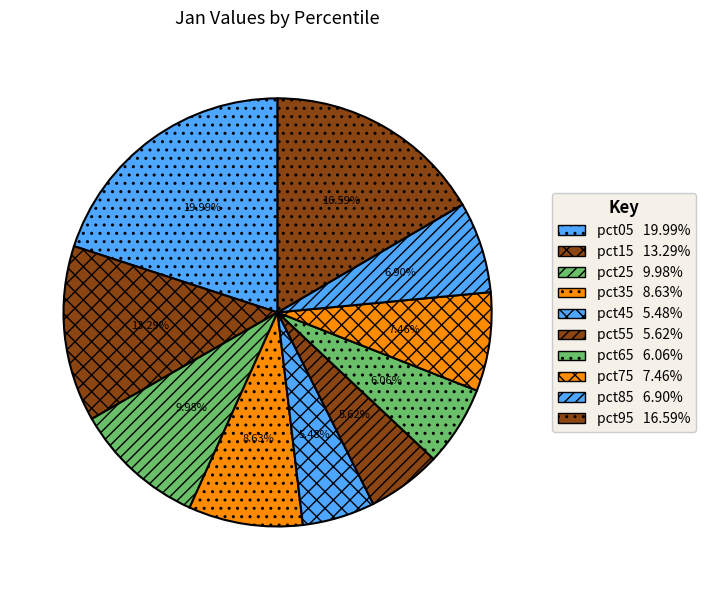

Between pct95 and pct35, which is larger?

pct95